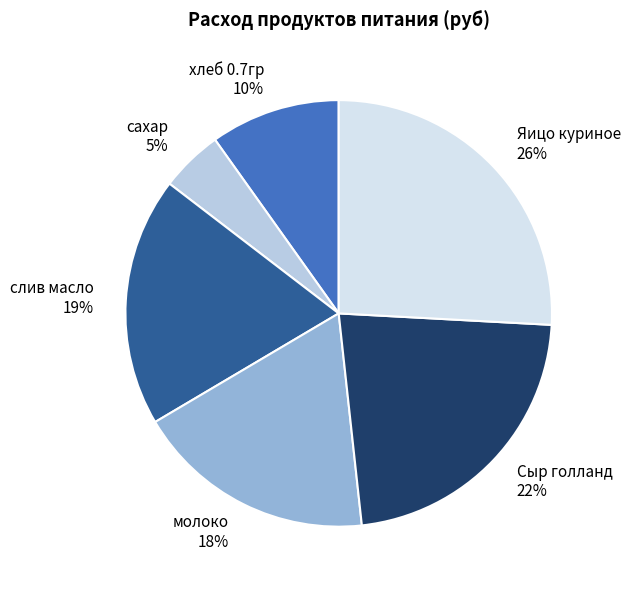

Approximately how many times larger is the value at молоко compared to Сыр голланд?

0.8